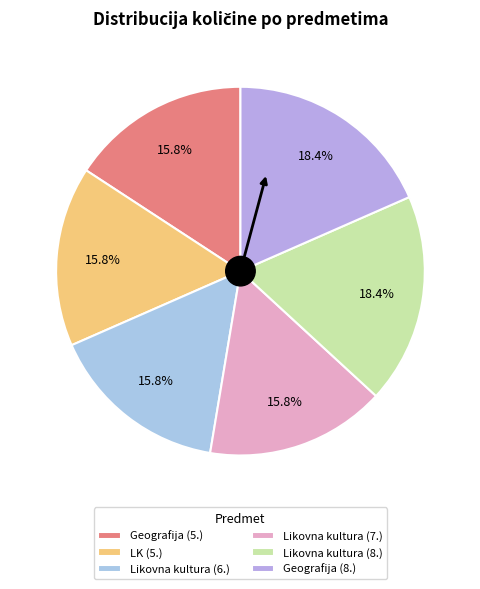

To the nearest percent, what portion does Likovna kultura (6.) represent?

16%